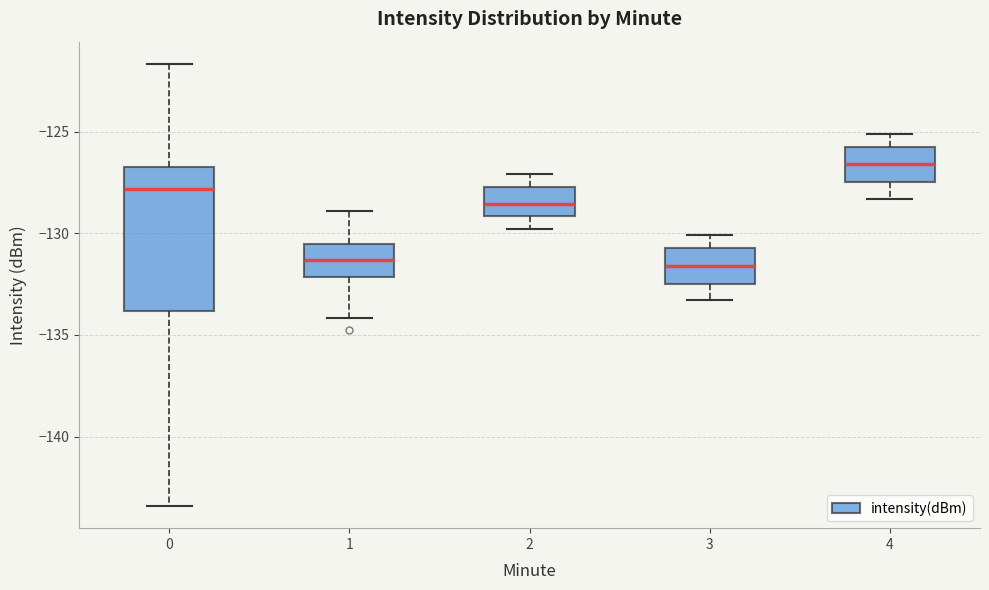

Comparing the boxes themselves (not the whiskers), which one is the tallest?

0